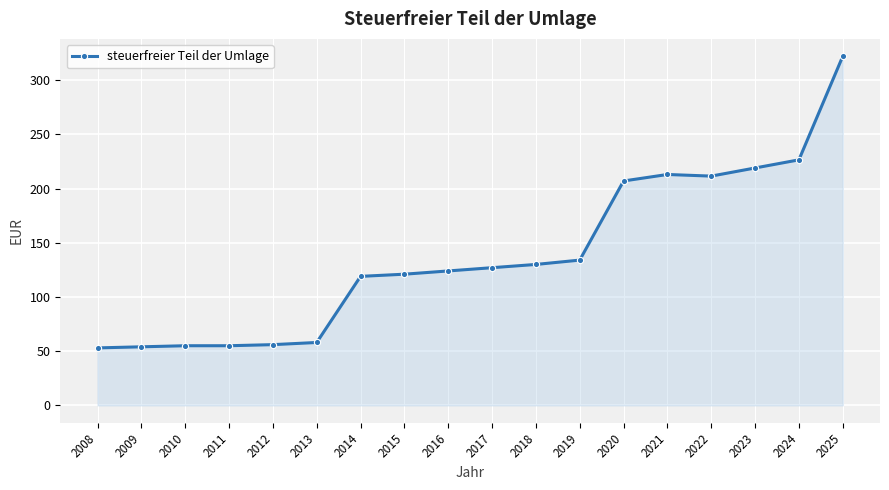

How many values are below 127?

9